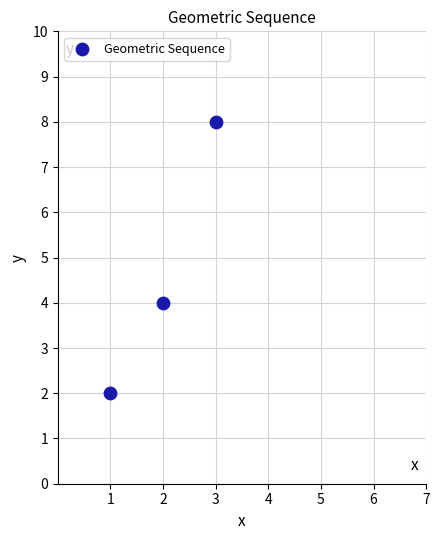

What is the range of Y values (max minus min)?

6